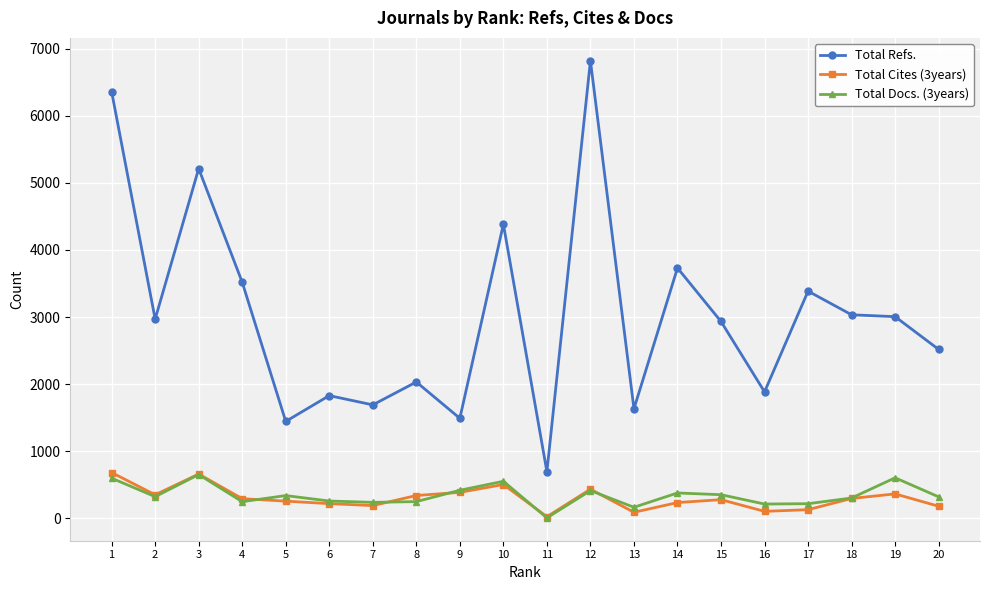

Where does the Total Refs. series first go above 2969?

1